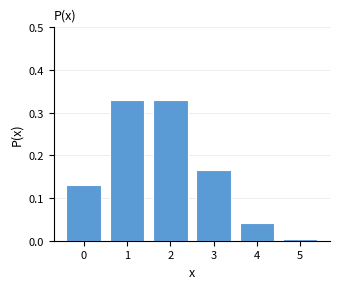

At which category does the chart reach its minimum across all series?

5